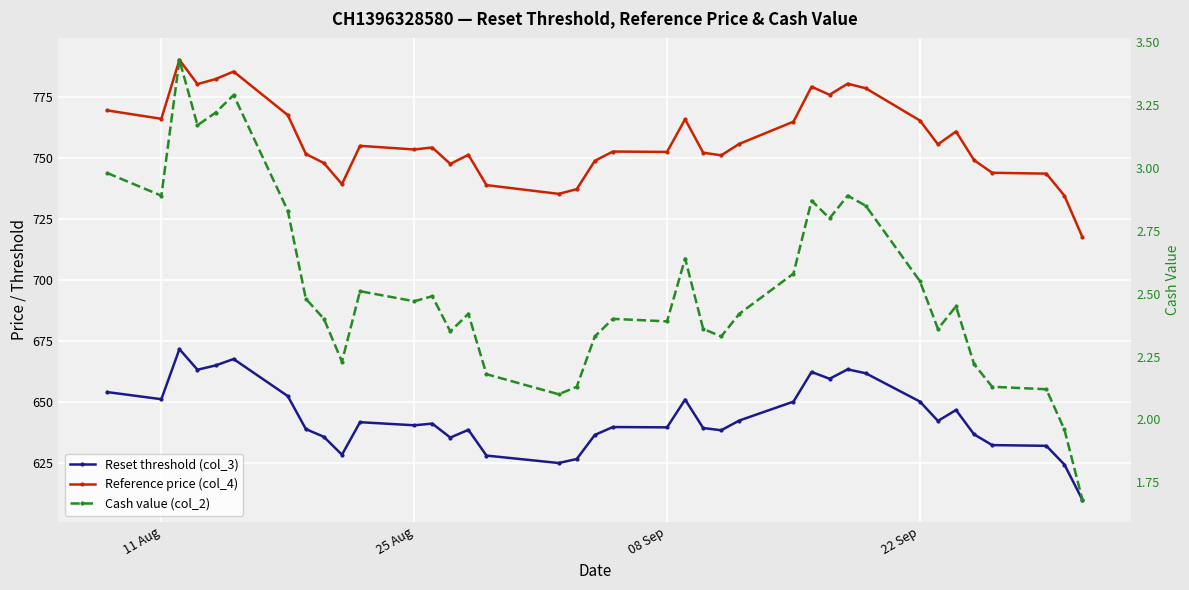

What is the maximum value for Reference price (col_4)?

790.0